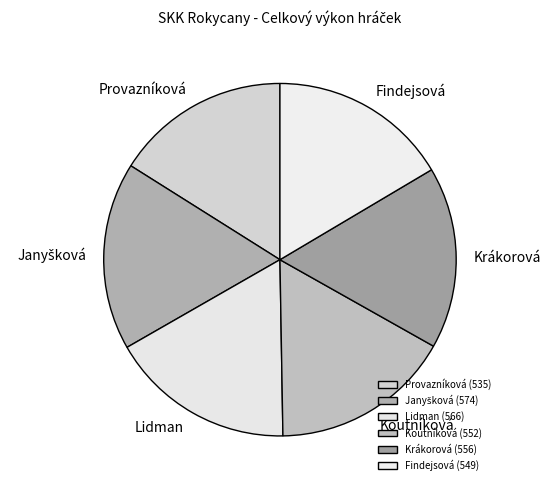

Do Findejsová and Lidman together represent more than half of the pie?

No